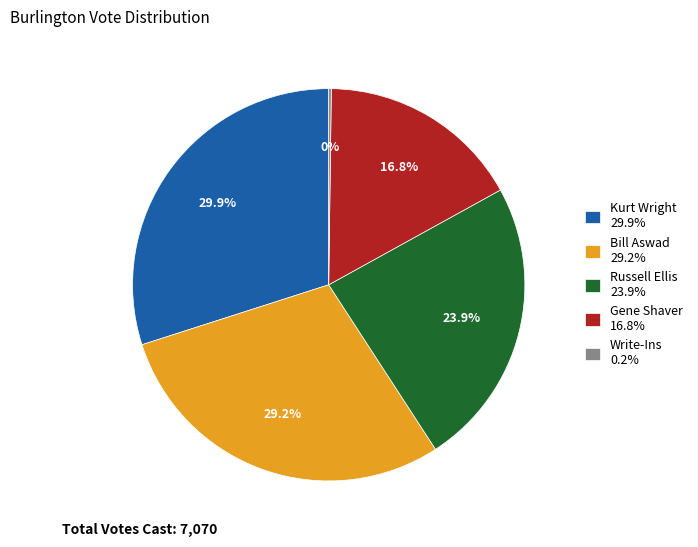

Combined, what portion of the pie is Gene Shaver 16.8% and Kurt Wright 29.9%?

46.7%